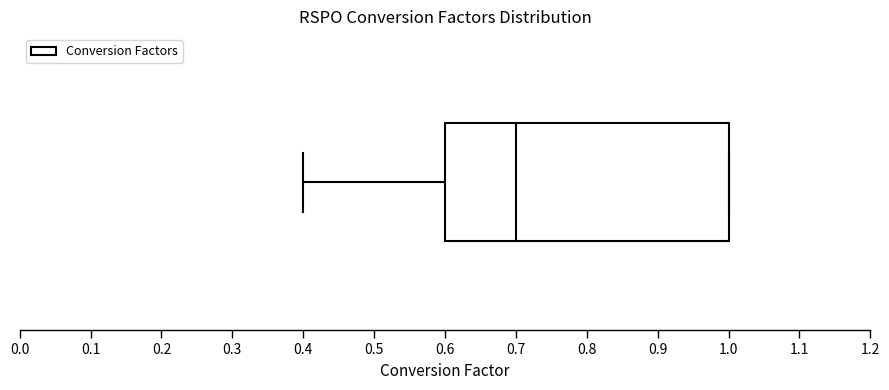

Read this box plot against the x-axis: the position of the median line, the range covered by the box, and the ends of both whiskers. The values are not printed on the chart, so give them approximately, as read against the axis.

median 0.7, box 0.6 to 1.0, whiskers 0.4 to 1.0